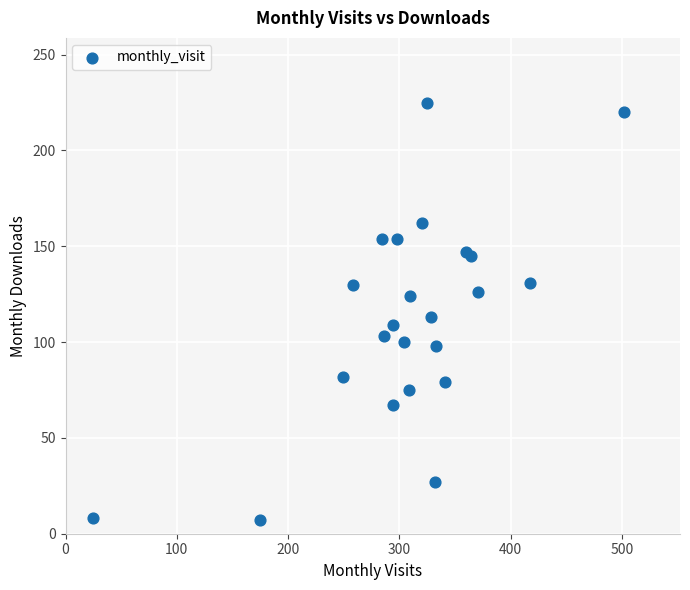

What Y value in the scatter plot is closest to 116?

113